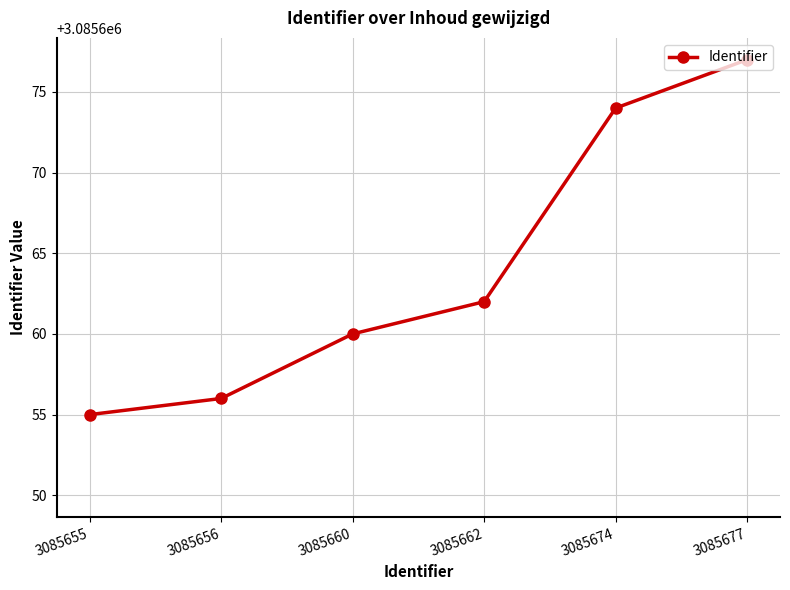

Reading left to right, transcribe all the data shown in this chart.

3085655	3085656	3085660	3085662	3085674	3085677